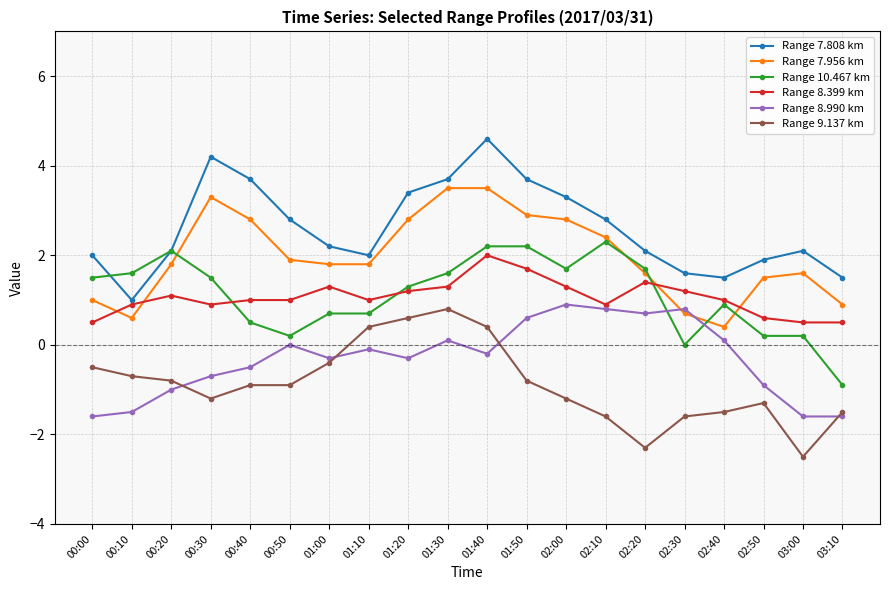

What is the minimum value shown in the chart?

-2.5